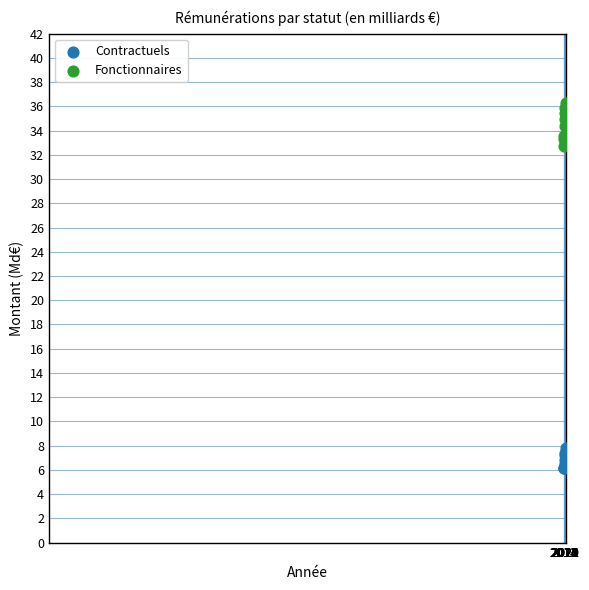

Which series contains the highest Y value?

Fonctionnaires